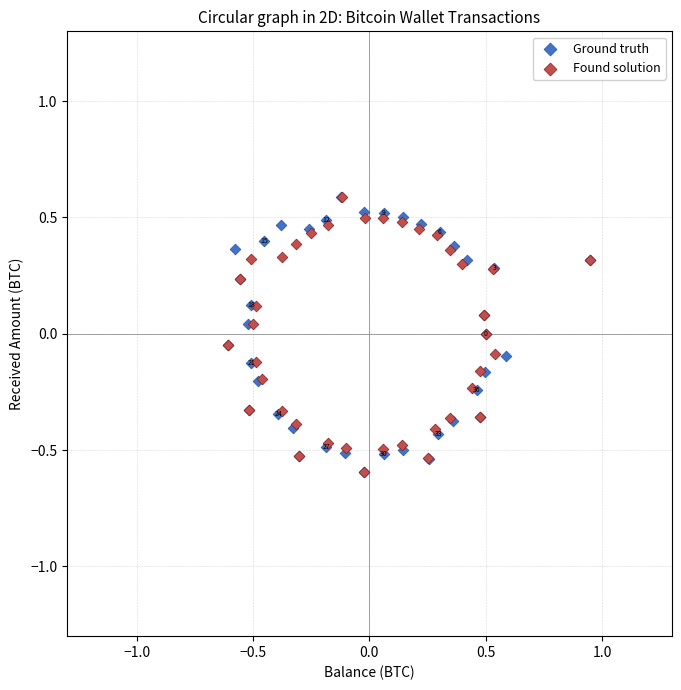

Which series has the widest spread of Y values?

Ground truth